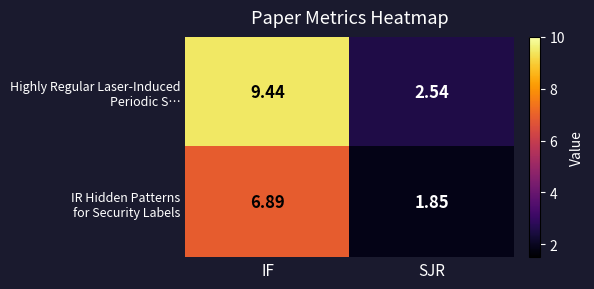

At which category is the sum across all series the highest?

IF